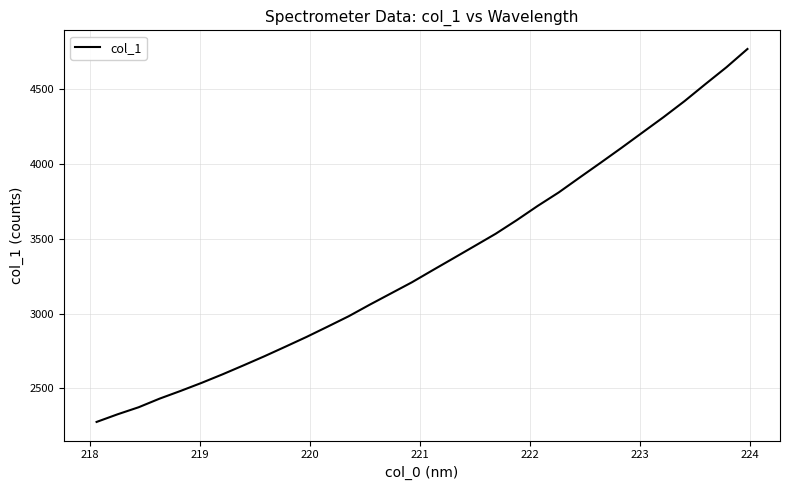

What is the minimum value shown in the chart?

2274.6